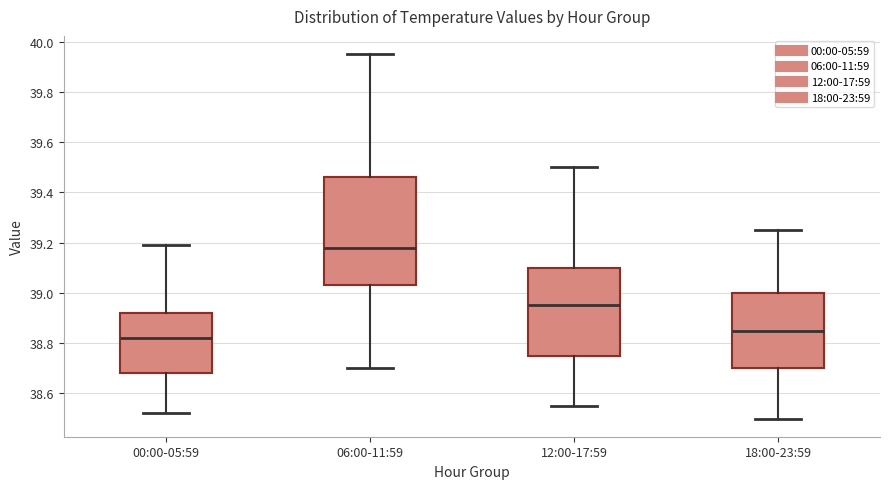

Where is the lower edge of the box for 12:00-17:59 on the y-axis? The values are not printed on the chart, so give them approximately, as read against the axis.

38.76